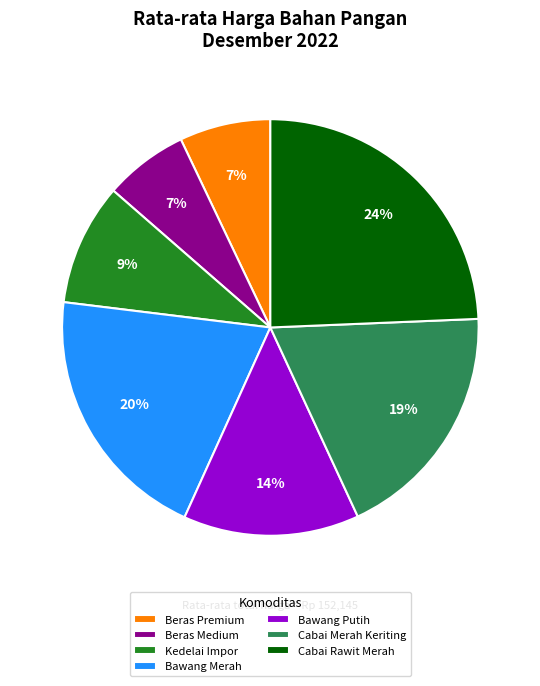

Which category has the biggest portion of the pie?

Cabai Rawit Merah